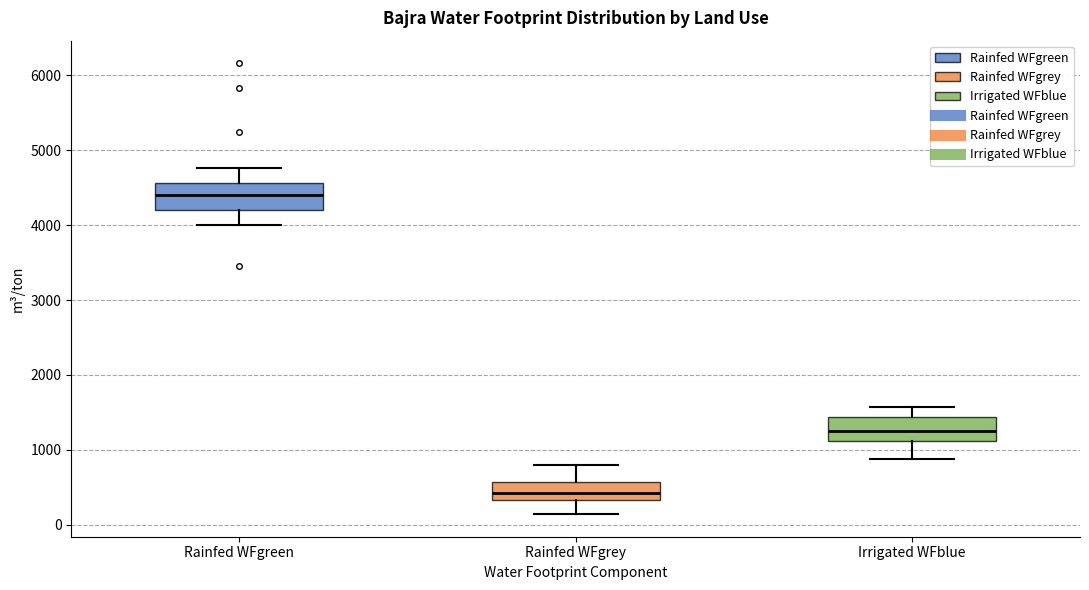

Reading left to right, read every box against the y-axis: the position of its median line, the range the box covers, and the ends of its whiskers. The values are not printed on the chart, so give them approximately, as read against the axis.

Rainfed WFgreen: median 4400, box 4200 to 4600, whiskers 4000 to 4800
Rainfed WFgrey: median 400, box 300 to 600, whiskers 100 to 800
Irrigated WFblue: median 1300, box 1100 to 1400, whiskers 900 to 1600